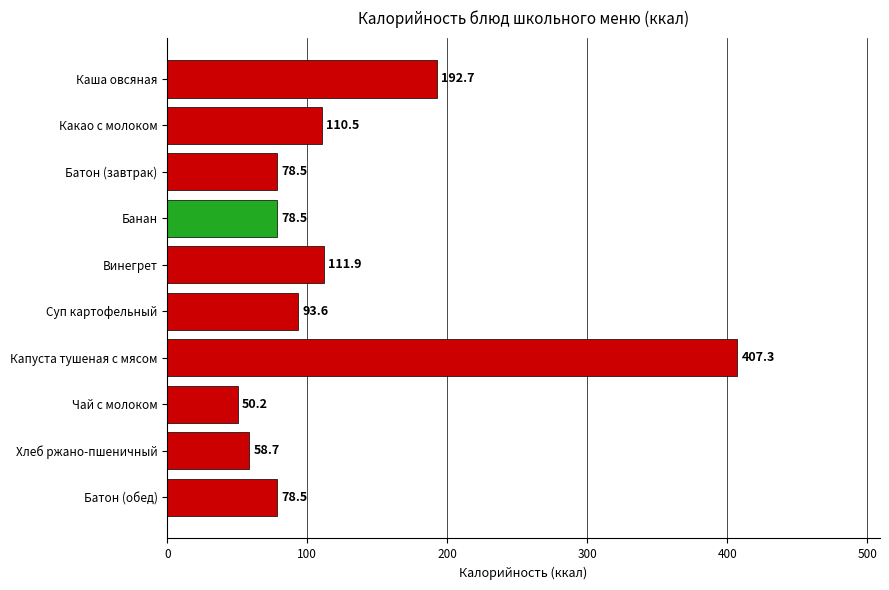

Approximately how many times larger is the value at Хлеб ржано-пшеничный compared to Какао с молоком?

0.5